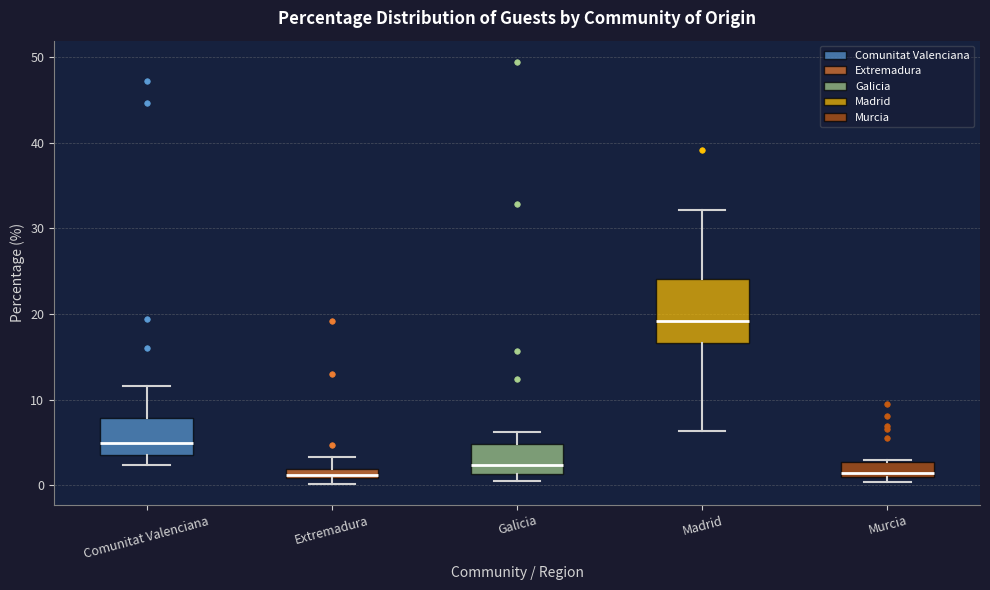

Comparing the boxes themselves (not the whiskers), which one is the tallest?

Madrid